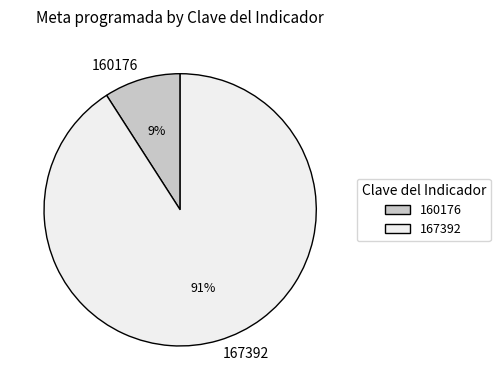

What is the ratio of the value at 160176 to the value at 167392?

0.1